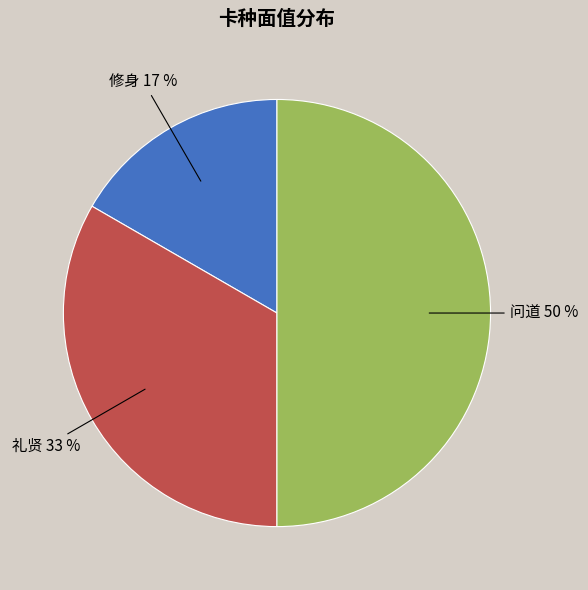

Combined, do 礼贤 and 问道 account for over 50%?

Yes